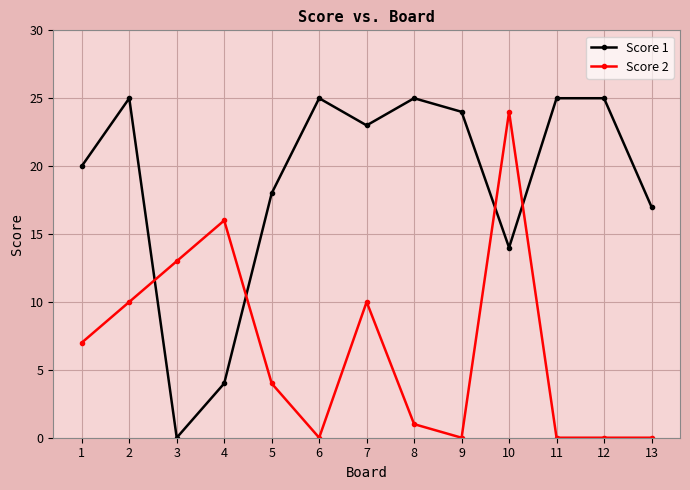

What is the maximum value shown in the chart?

25